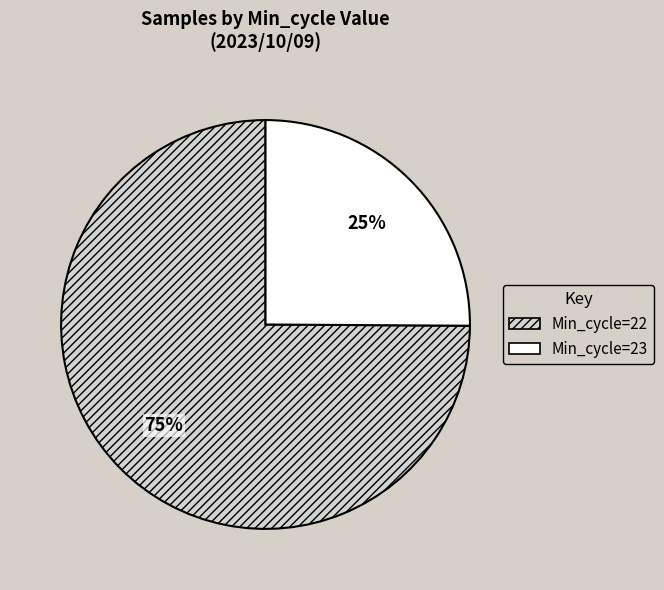

How many slices are in this pie chart?

2